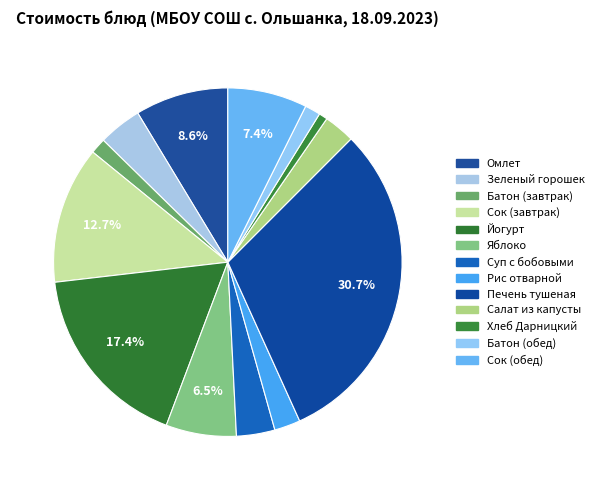

What is the smallest slice in the pie chart?

Хлеб Дарницкий